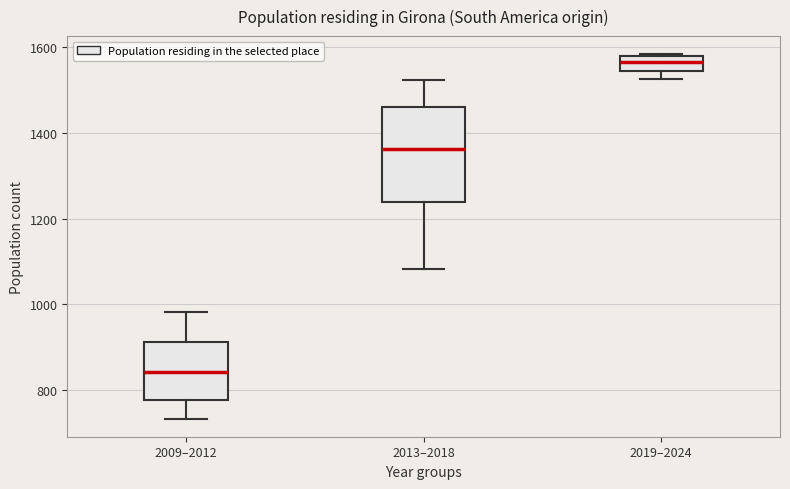

Where does the upper whisker of the box for 2009–2012 end on the y-axis? The values are not printed on the chart, so give them approximately, as read against the axis.

980